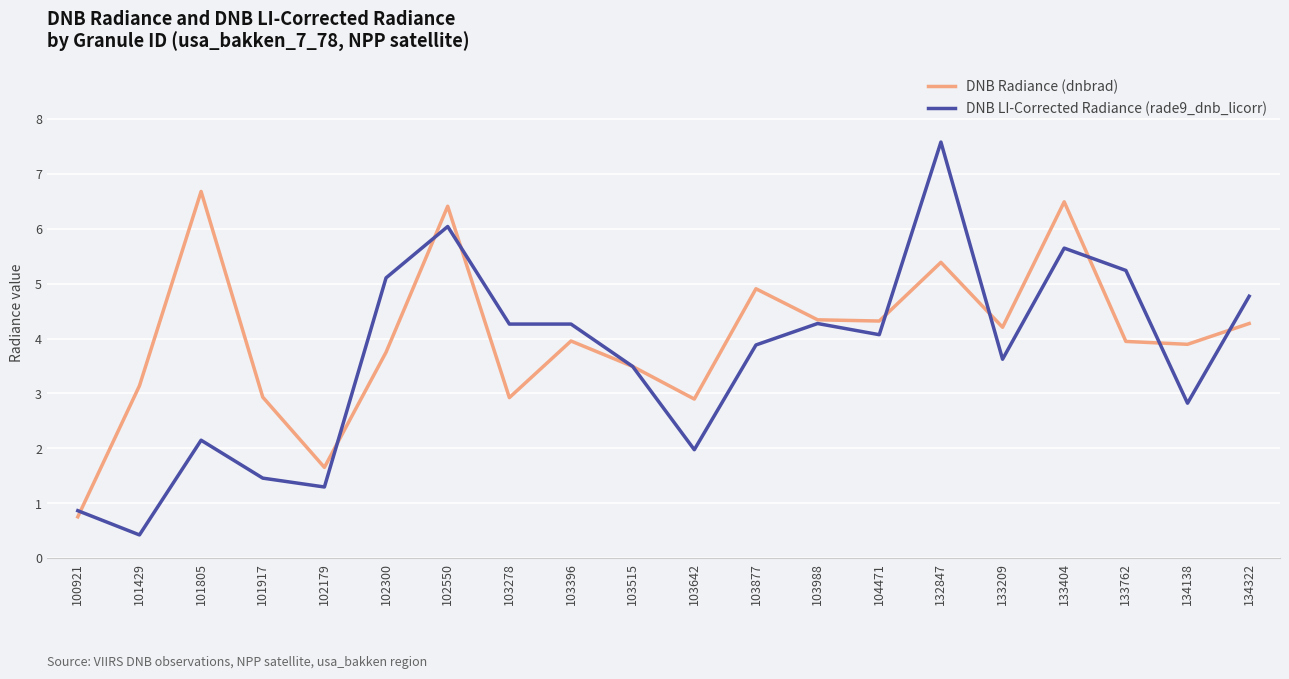

What is the difference between the maximum and minimum values in the DNB Radiance (dnbrad) series?

5.9